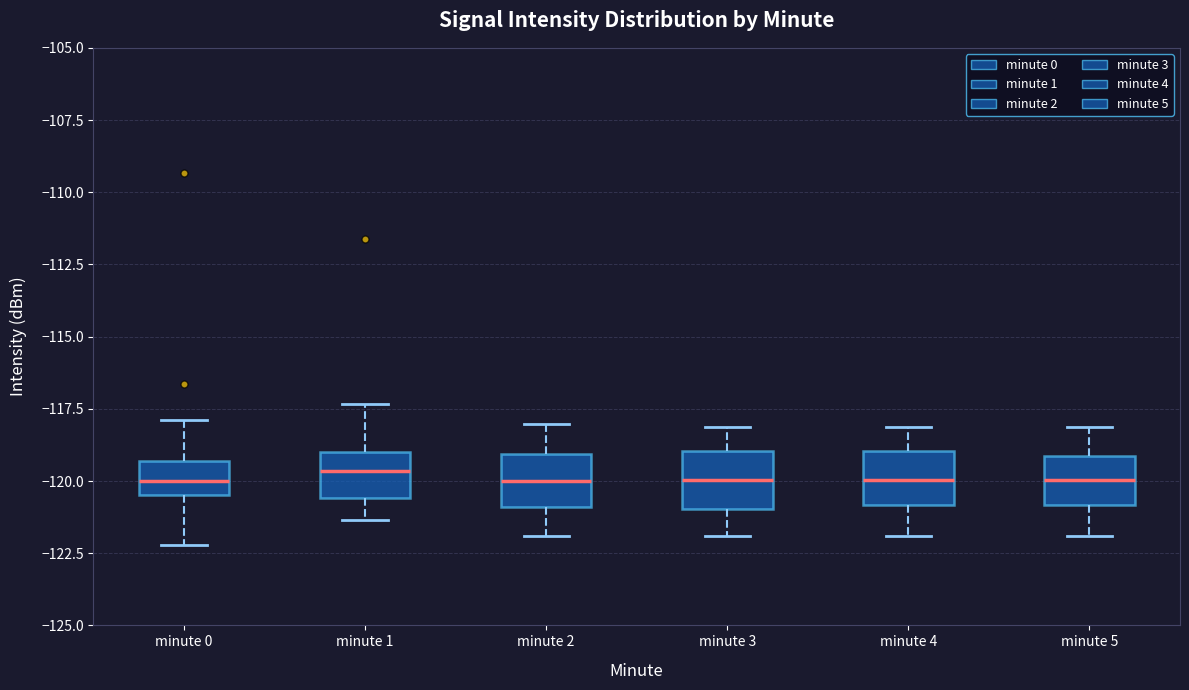

Reading left to right, transcribe this box plot: for each box, give where its median line is, the range the box spans, and where its two whiskers end, as read against the y-axis. The values are not printed on the chart, so give them approximately, as read against the axis.

minute 0: median -120.0, box -120.5 to -119.5, whiskers -122.0 to -118.0
minute 1: median -119.5, box -120.5 to -119.0, whiskers -121.5 to -117.5
minute 2: median -120.0, box -121.0 to -119.0, whiskers -122.0 to -118.0
minute 3: median -120.0, box -121.0 to -119.0, whiskers -122.0 to -118.0
minute 4: median -120.0, box -121.0 to -119.0, whiskers -122.0 to -118.0
minute 5: median -120.0, box -121.0 to -119.0, whiskers -122.0 to -118.0